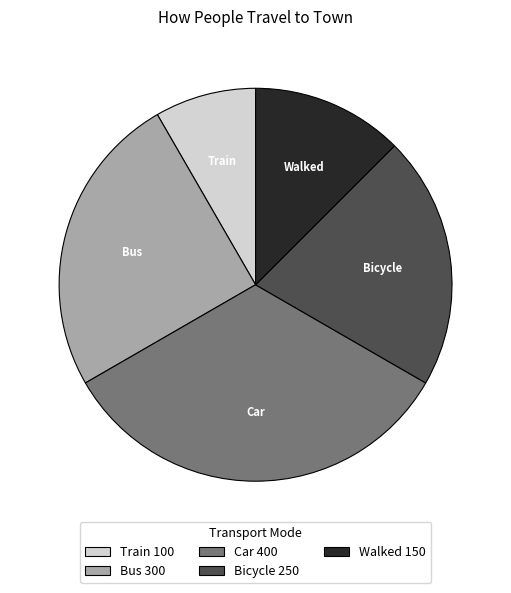

Which slice is the smallest?

Train 100